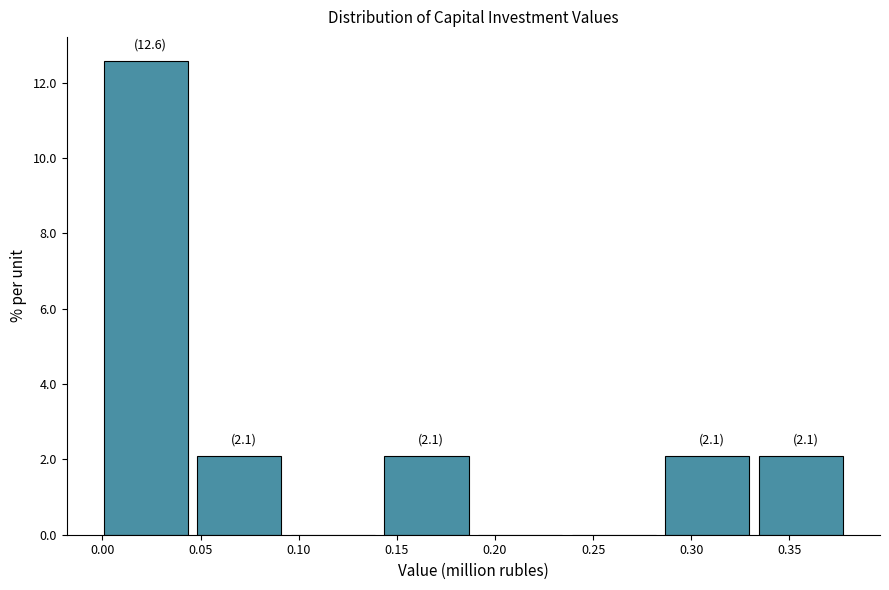

Which range on the x-axis has the tallest bar?

0.000 to 0.050